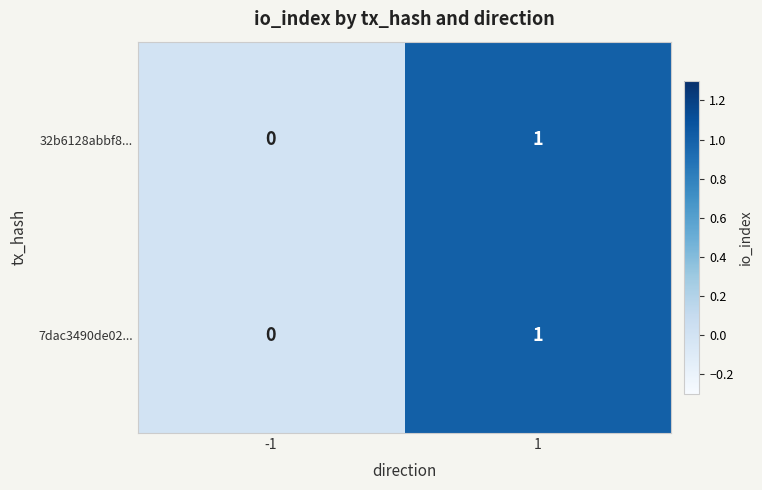

List the labels in order of 32b6128abbf8... value, smallest first.

-1, 1